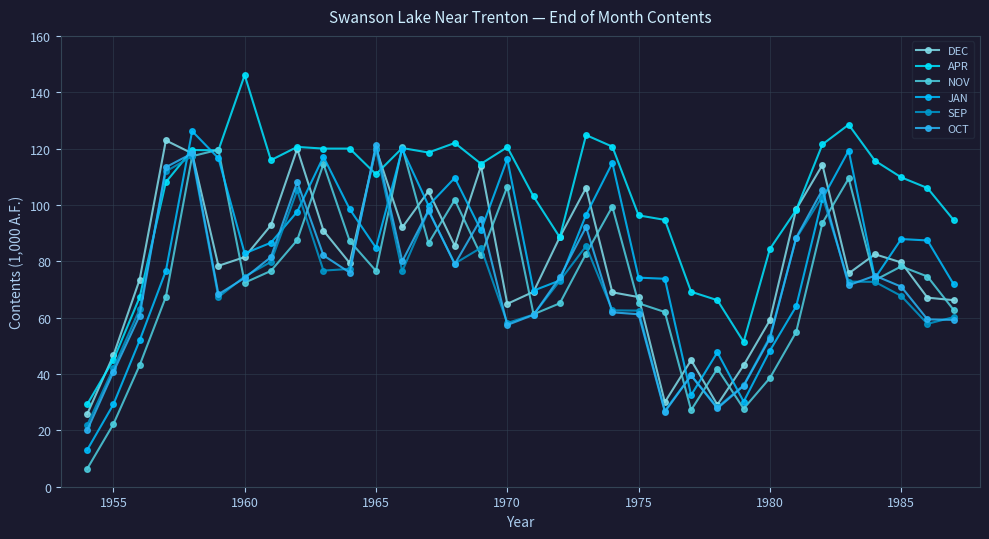

What is the value of the OCT point at the 5th from the left?

118.3